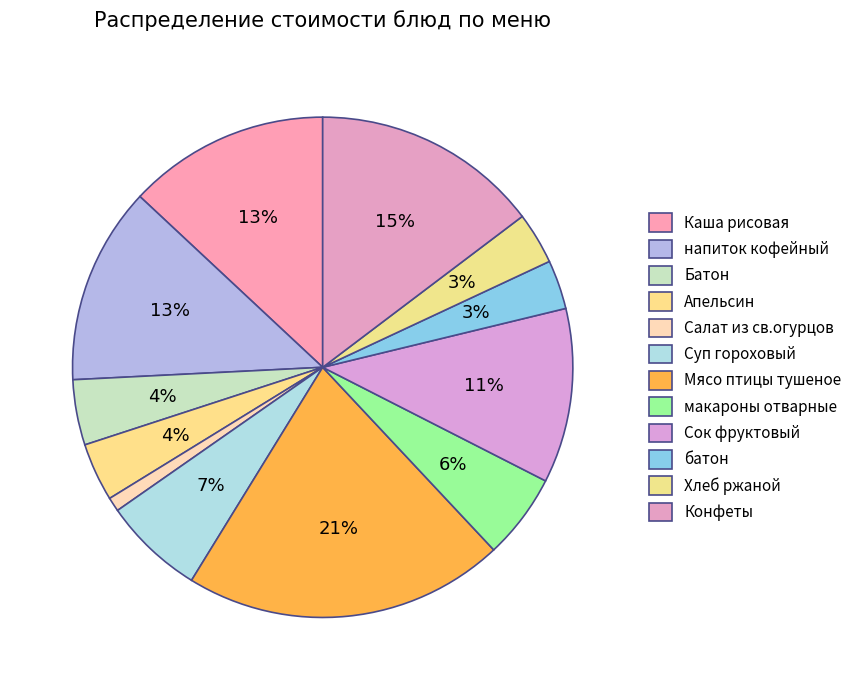

Is there a majority slice in this chart?

No